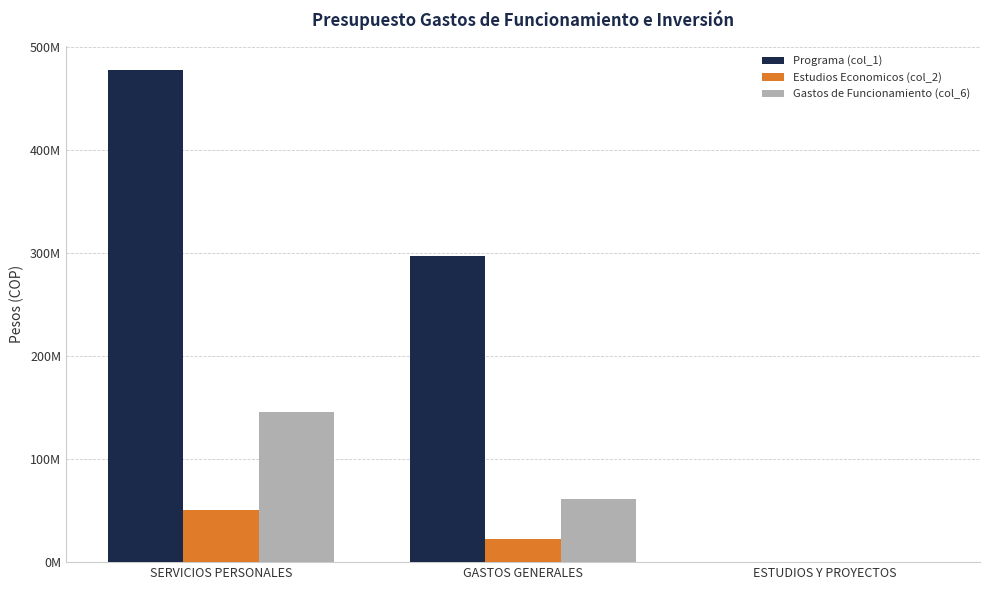

Does the chart contain stacked bars?

No